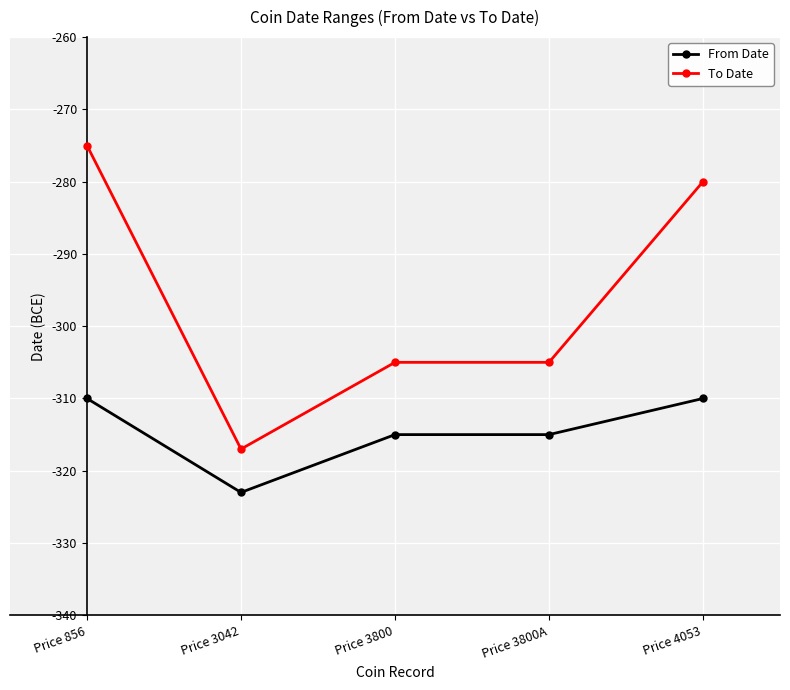

True or false: To Date has more than 2 interior local peaks.

False